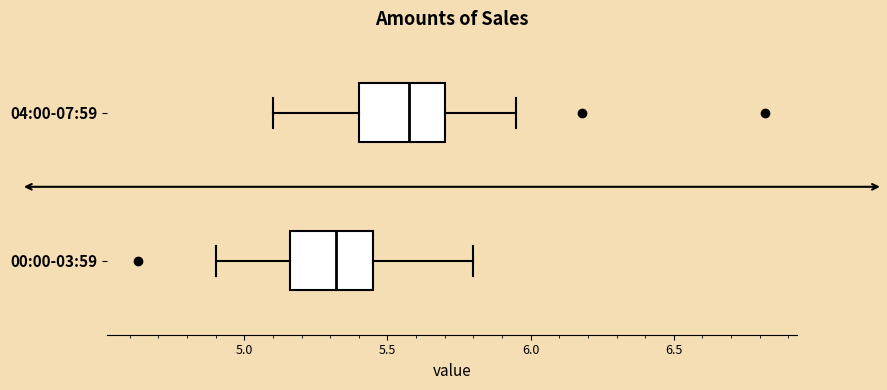

Which box has the furthest to the right median line?

04:00-07:59